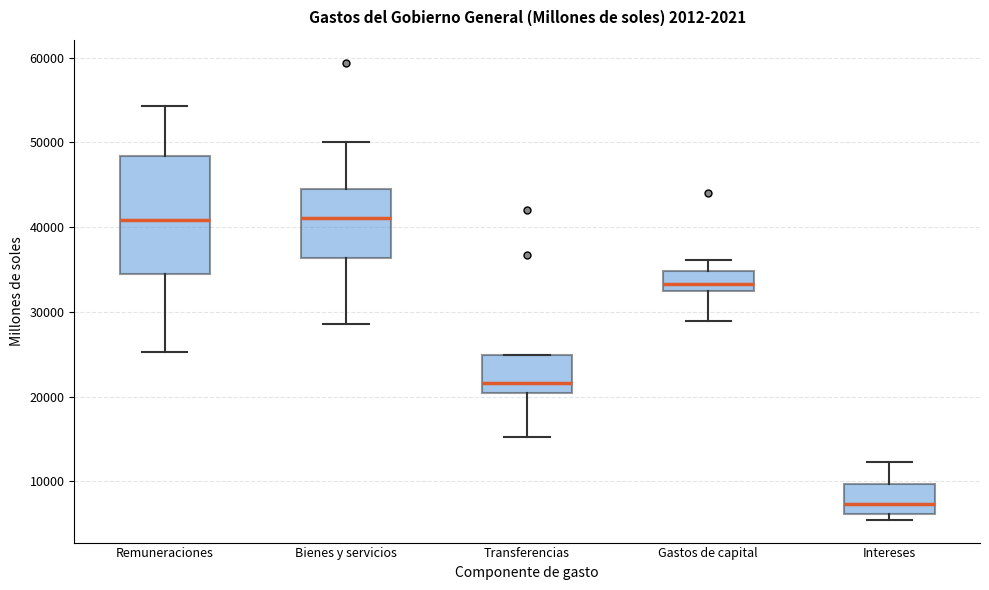

Where does the lower whisker of the box for Remuneraciones end on the y-axis? The values are not printed on the chart, so give them approximately, as read against the axis.

25000